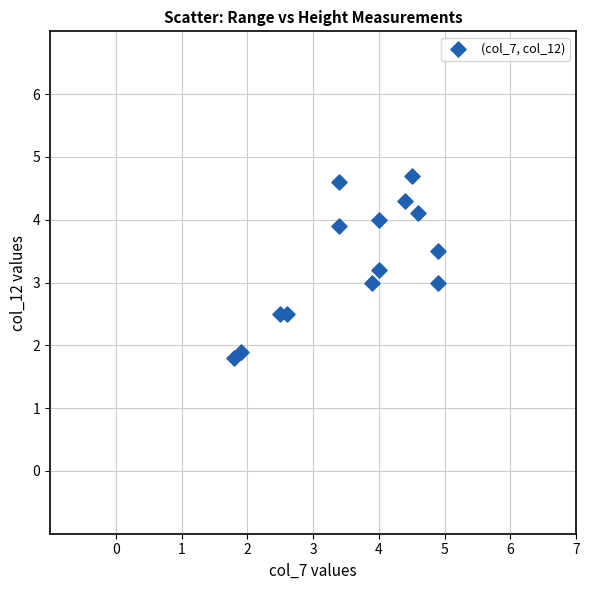

What is the range of Y values (max minus min)?

2.9